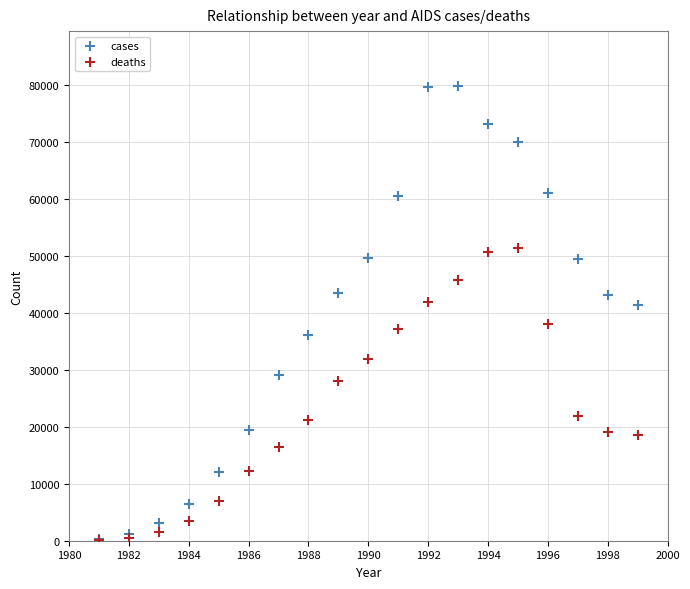

What are all the series names shown in the legend?

cases, deaths